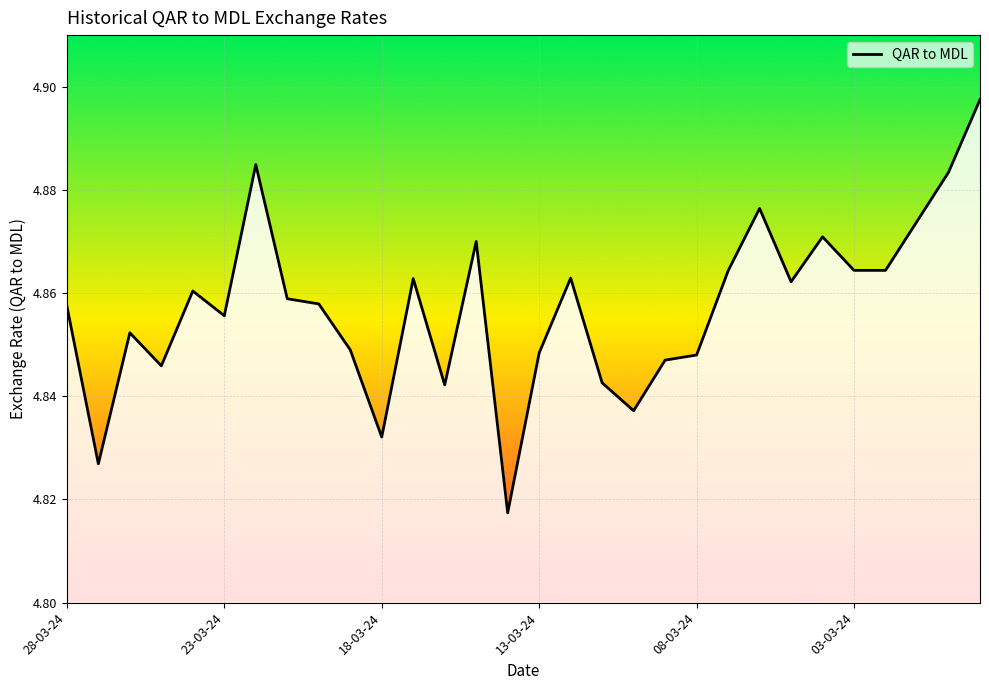

List the labels in order of value, largest first.

29, 6, 28, 22, 27, 24, 13, 25, 26, 21, 16, 11, 23, 08-03-24, 7, 8, 28-03-24, 03-03-24, 18-03-24, 9, 15, 20, 19, 13-03-24, 17, 12, 18, 10, 23-03-24, 14